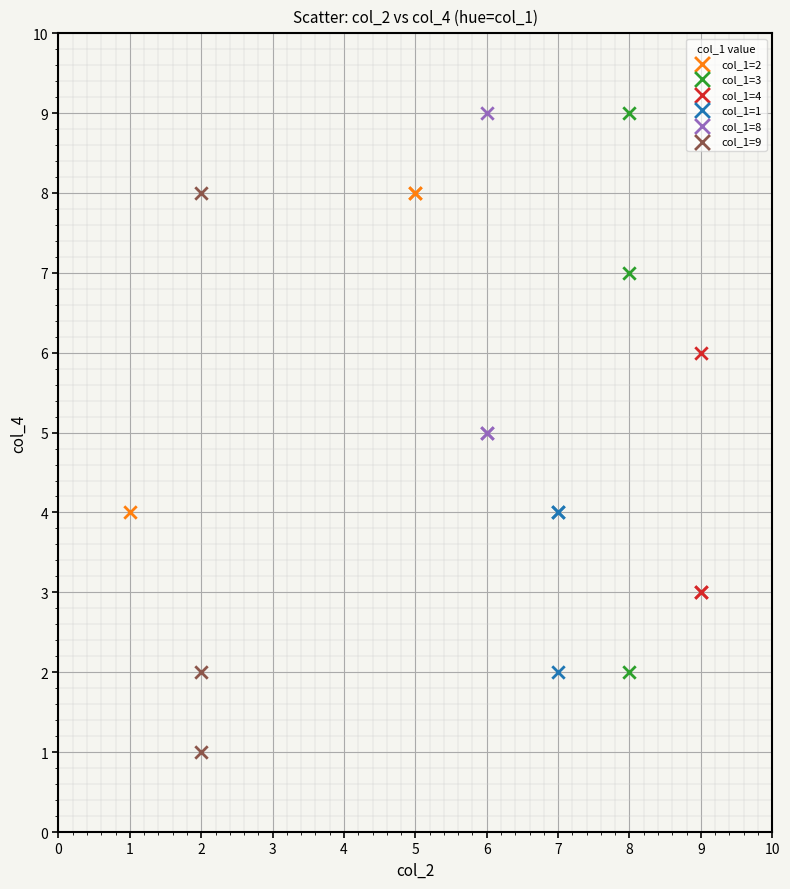

What are all the series names shown in the legend?

col_1=2, col_1=3, col_1=4, col_1=1, col_1=8, col_1=9